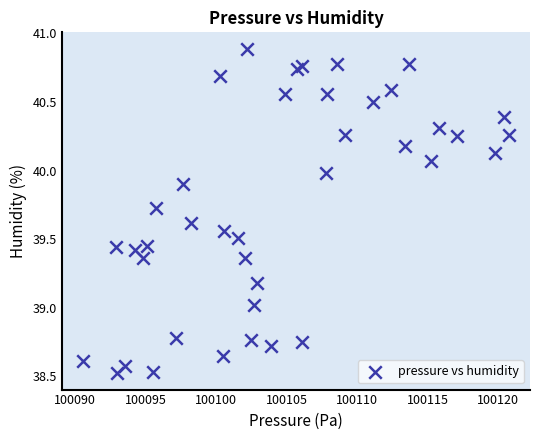

What is the range of X values (max minus min)?

30.2